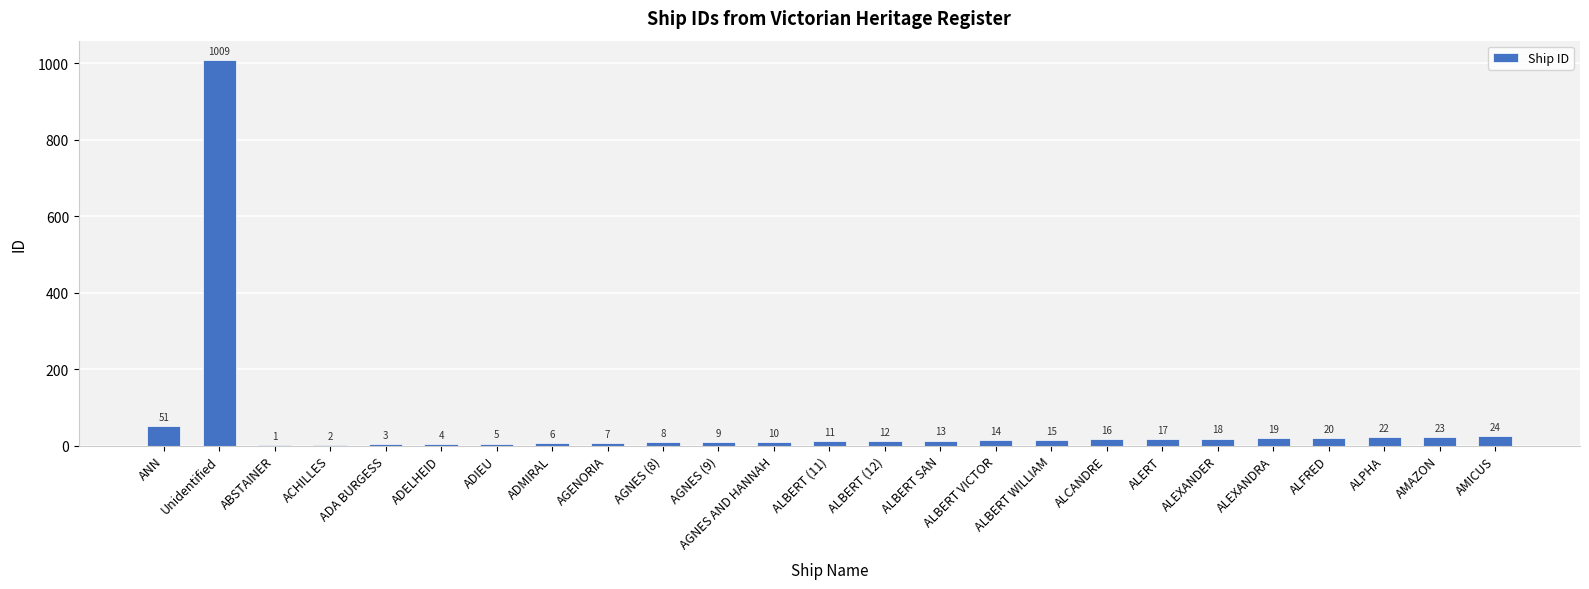

True or false: the data shows 16 at ALCANDRE.

True